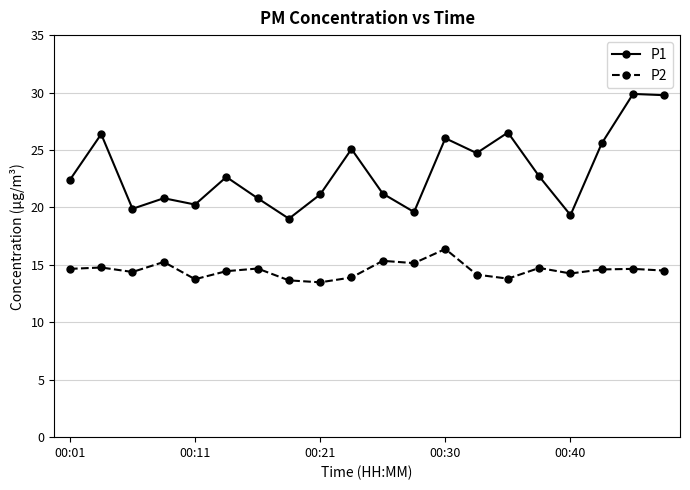

How many lines are shown in the chart?

2